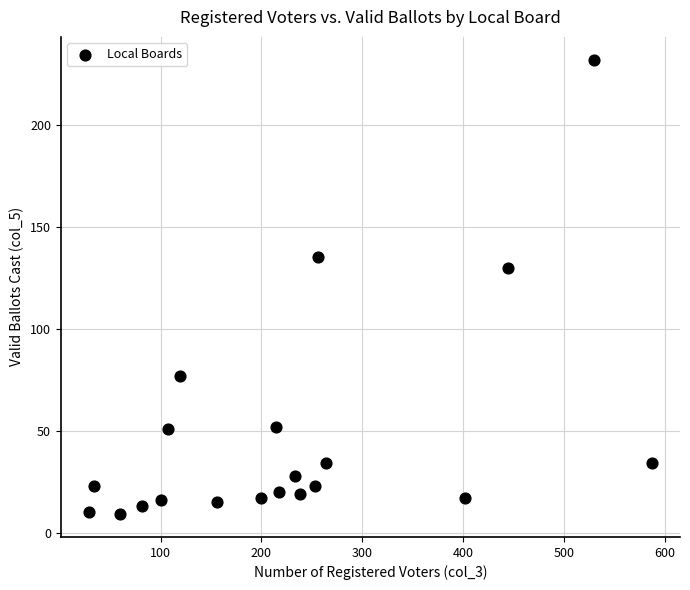

What is the range of X values (max minus min)?

558